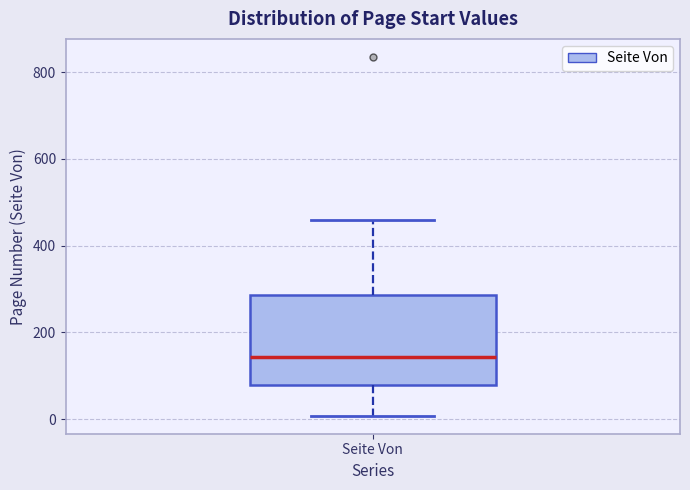

Where is the lower edge of the box for Seite Von on the y-axis? The values are not printed on the chart, so give them approximately, as read against the axis.

80